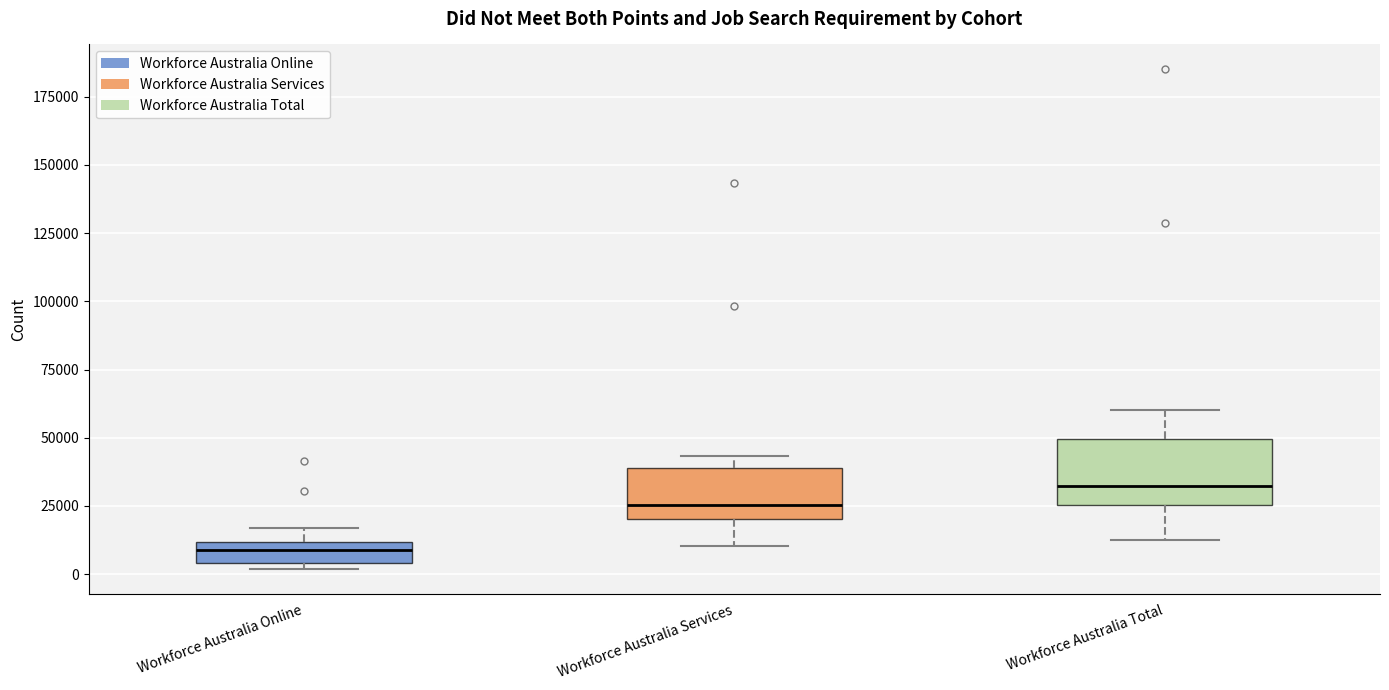

Where does the upper whisker of the box for Workforce Australia Online end on the y-axis? The values are not printed on the chart, so give them approximately, as read against the axis.

15000